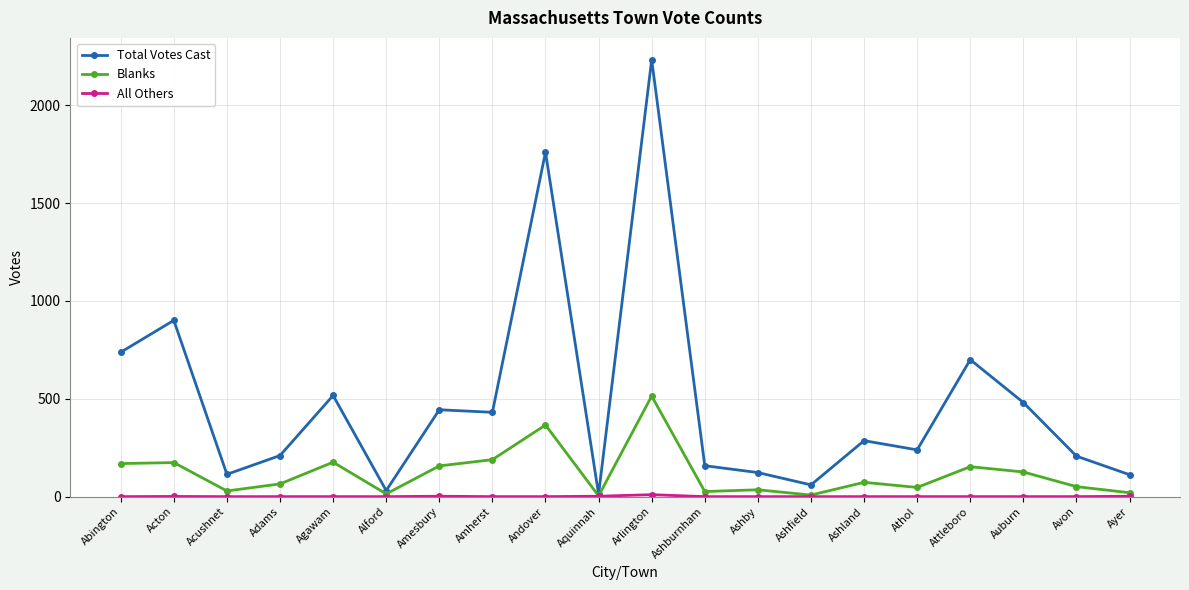

What is the label of the 11th point from the left?

Arlington